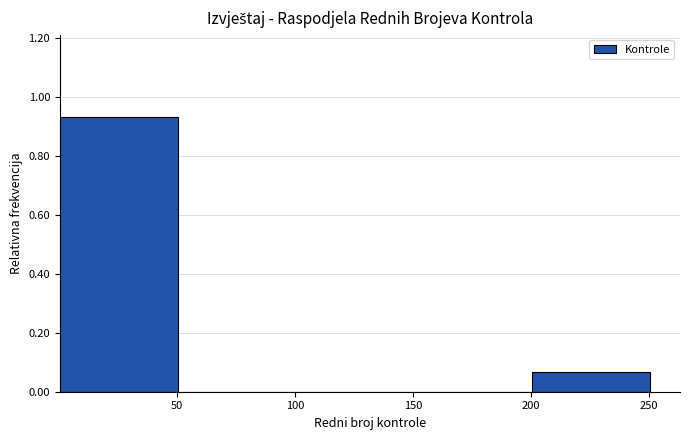

Over which range of the x-axis is the bar tallest?

0.5 to 50.5